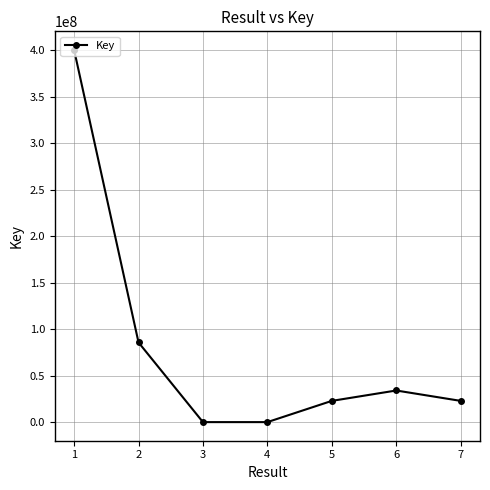

What is the sum of all values?

567236748